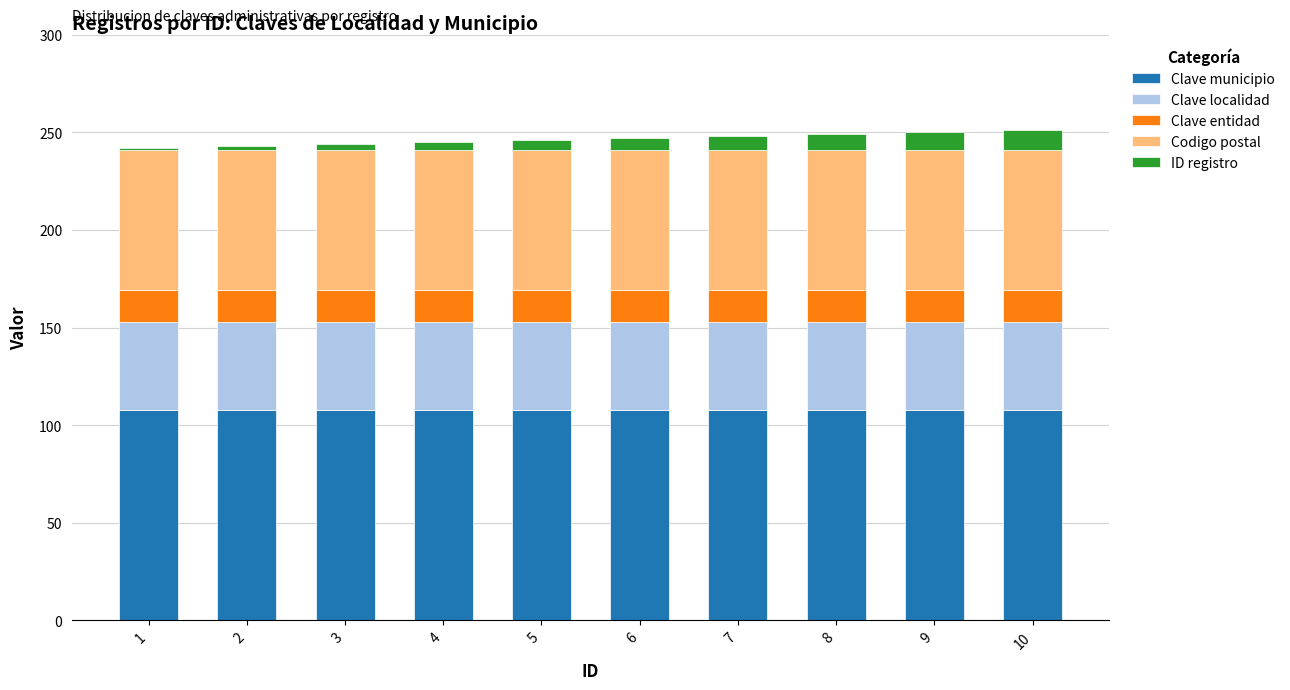

The value of Clave municipio at 1 is 108. True or false?

True